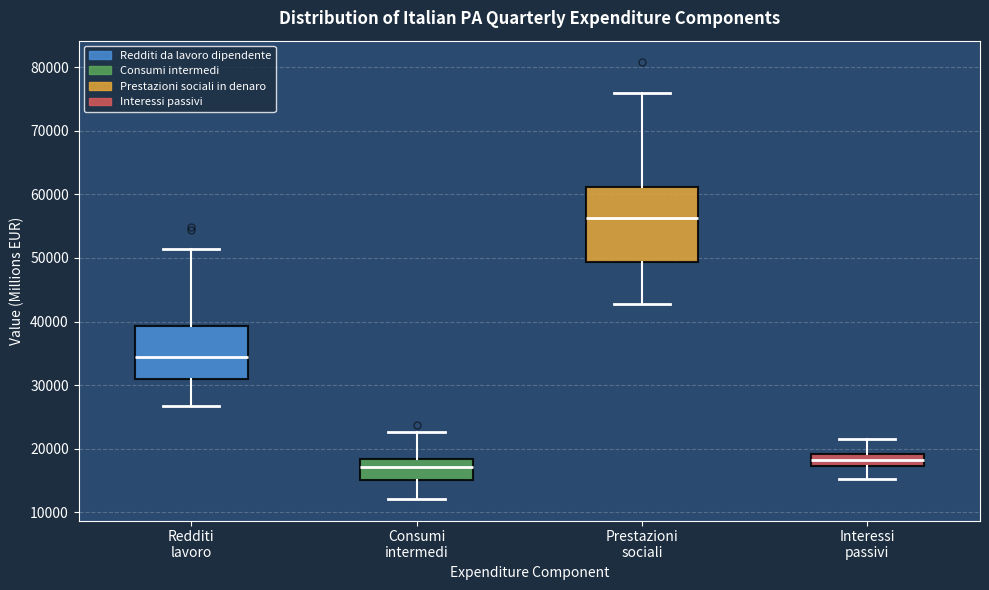

Which box is the tallest, from its lower edge to its upper edge?

Prestazioni sociali